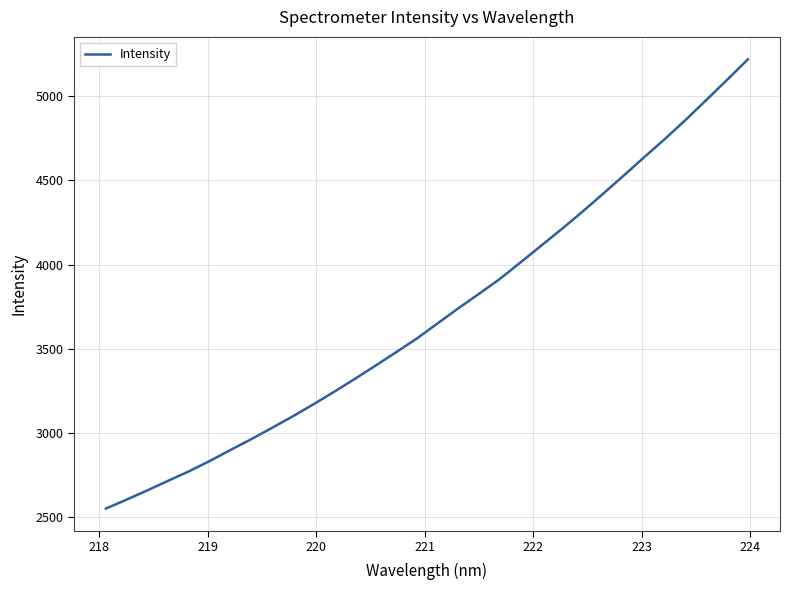

What is the sum of all values?

118590.4